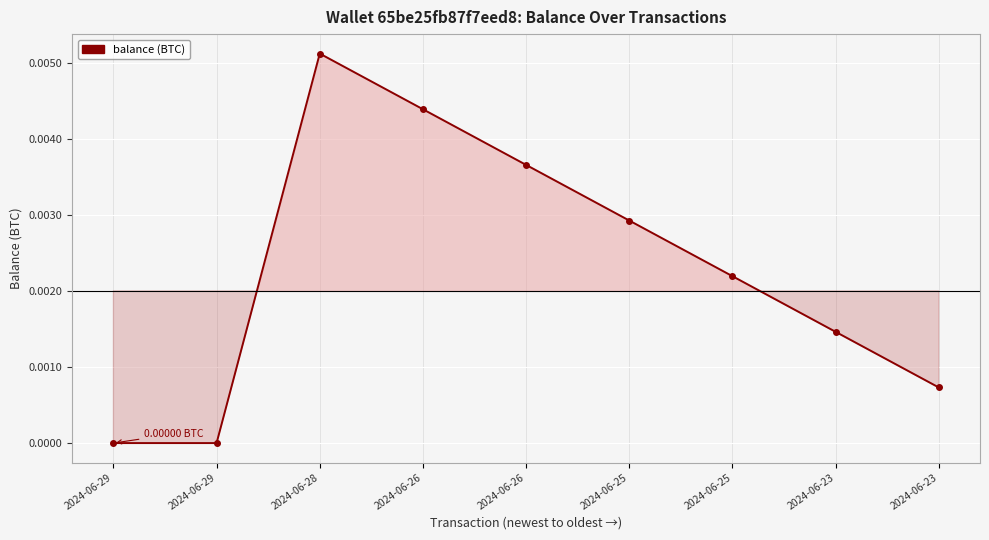

How many distinct data groups are displayed?

1